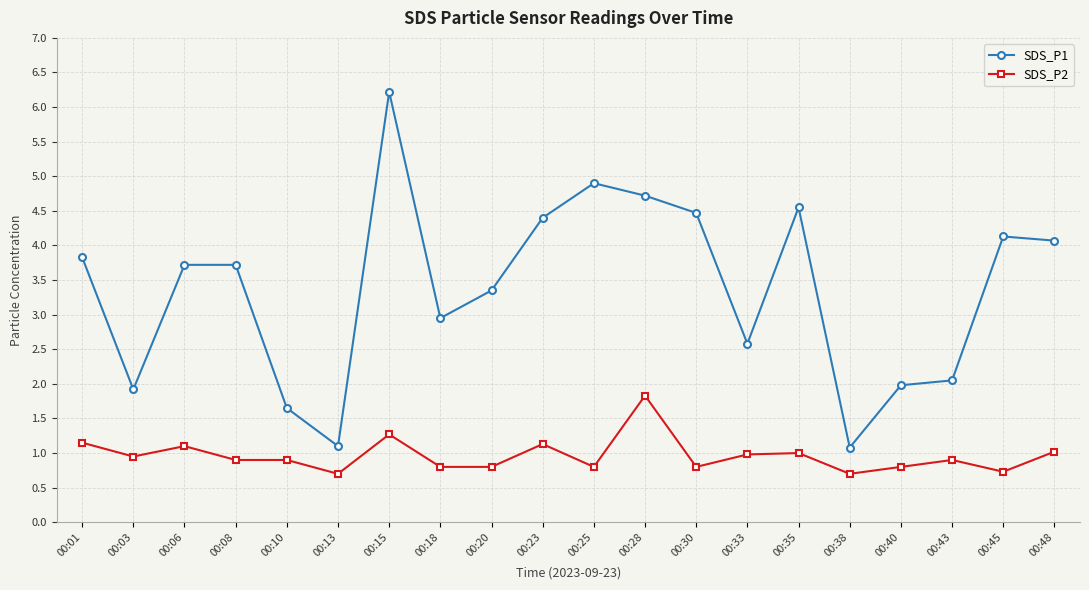

Is this an area chart (filled region under the line)?

No